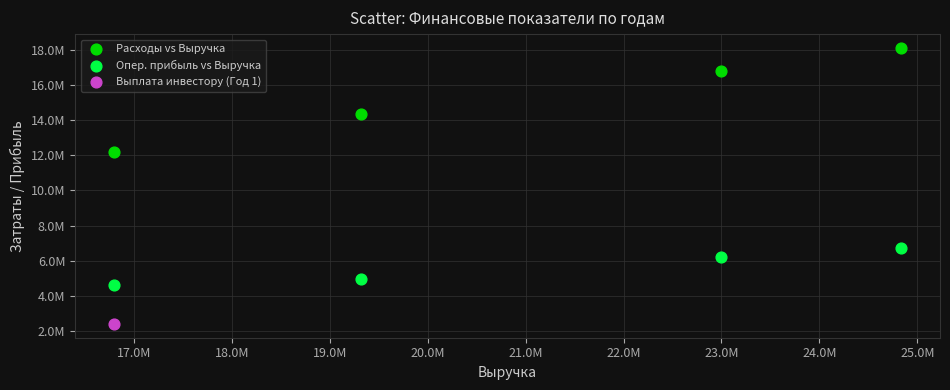

What are all the series names shown in the legend?

Расходы vs Выручка, Опер. прибыль vs Выручка, Выплата инвестору (Год 1)